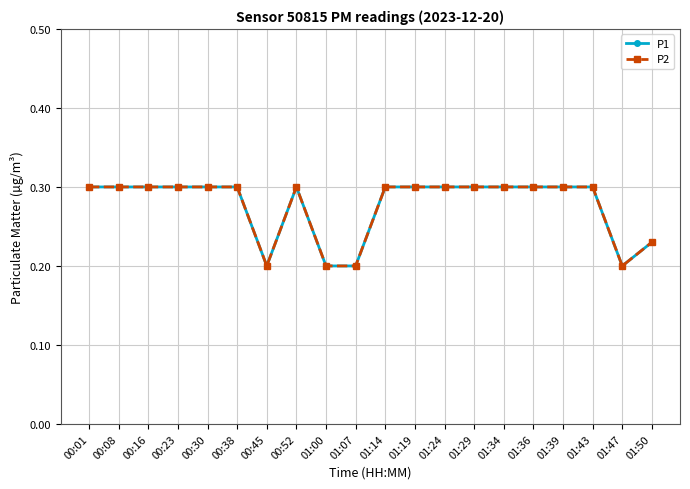

What position from the left is 01:00?

9